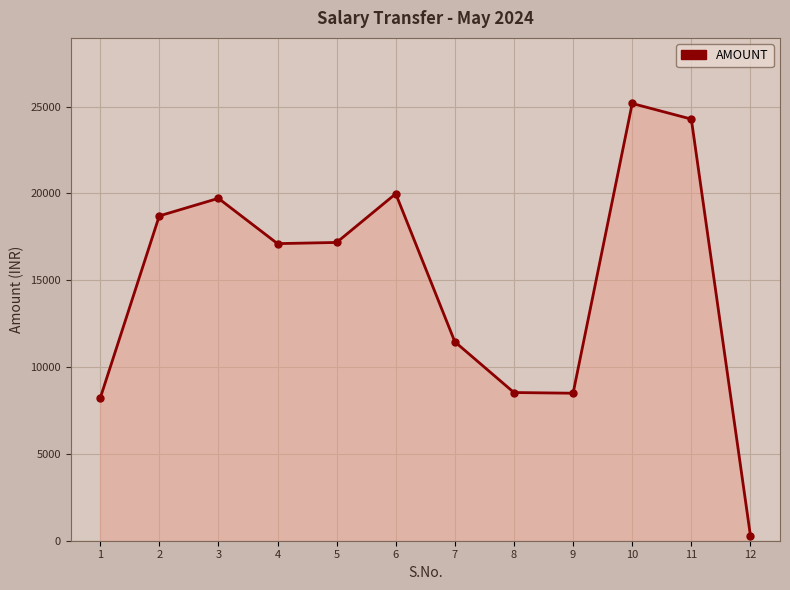

Rank the categories by value from lowest to highest.

12, 1, 9, 8, 7, 4, 5, 2, 3, 6, 11, 10